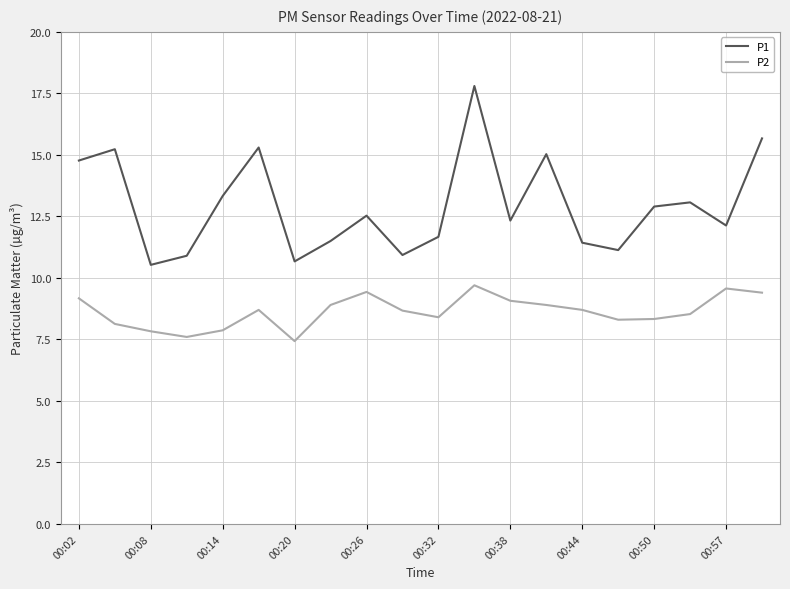

Does the chart display data point markers on the line(s)?

No